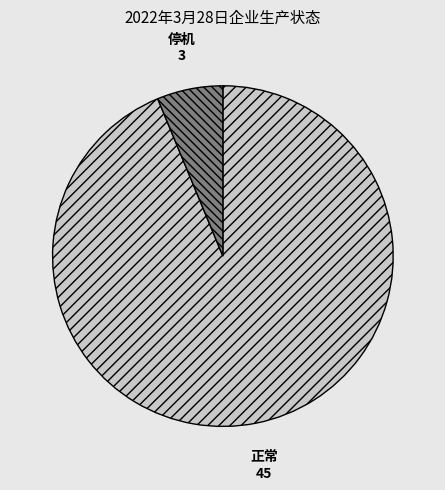

Does any single category account for the majority?

Yes